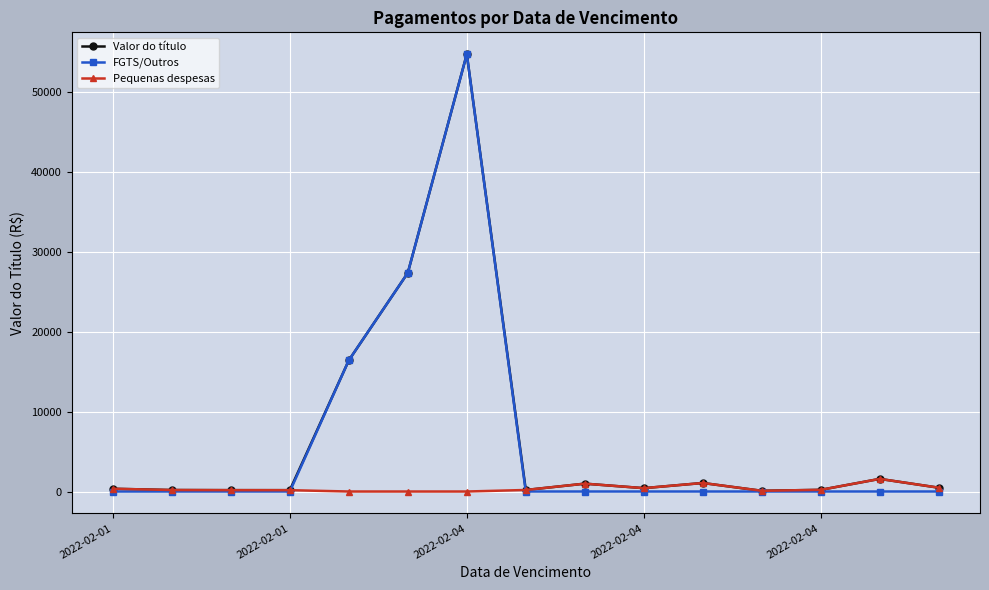

True or false: Valor do título has more than 2 interior local peaks.

True